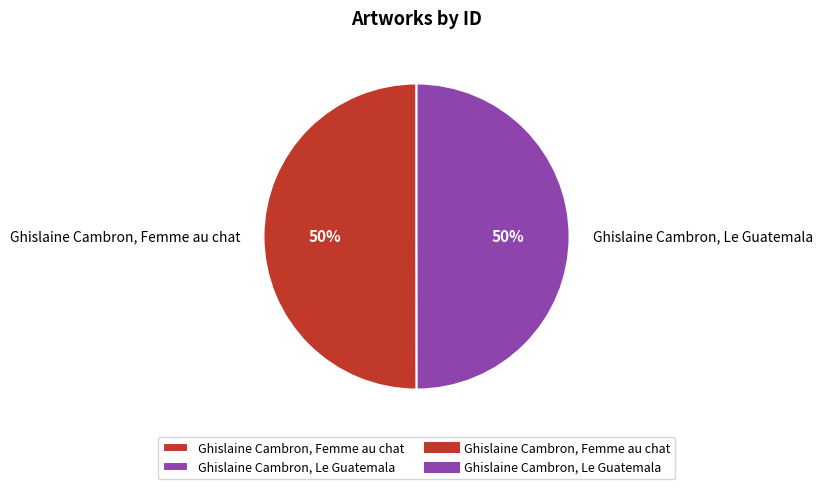

What is the ratio of the value at Ghislaine Cambron, Le Guatemala to the value at Ghislaine Cambron, Femme au chat?

1.0